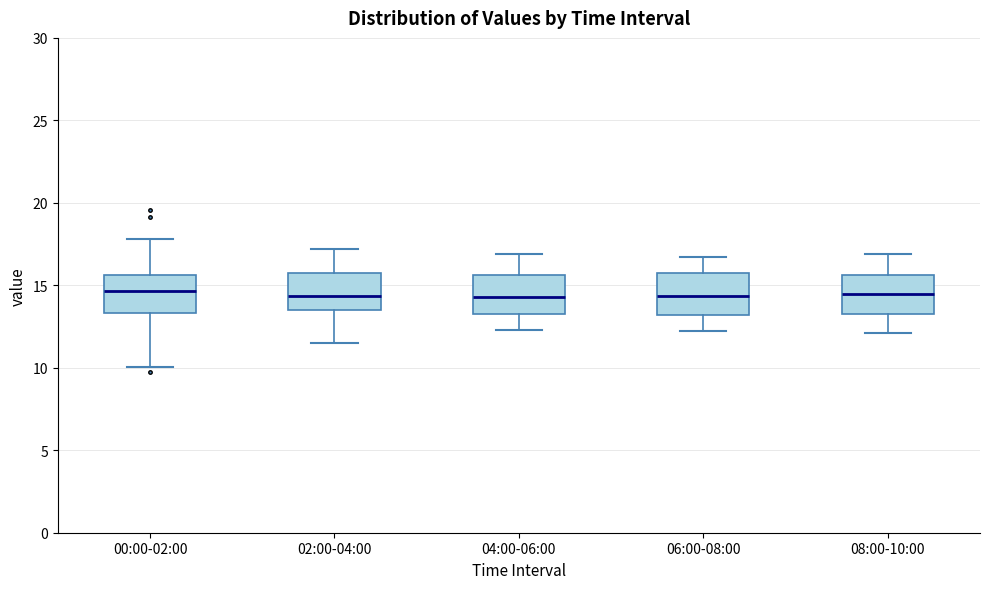

Where is the upper edge of the box for 04:00-06:00 on the y-axis? The values are not printed on the chart, so give them approximately, as read against the axis.

15.5